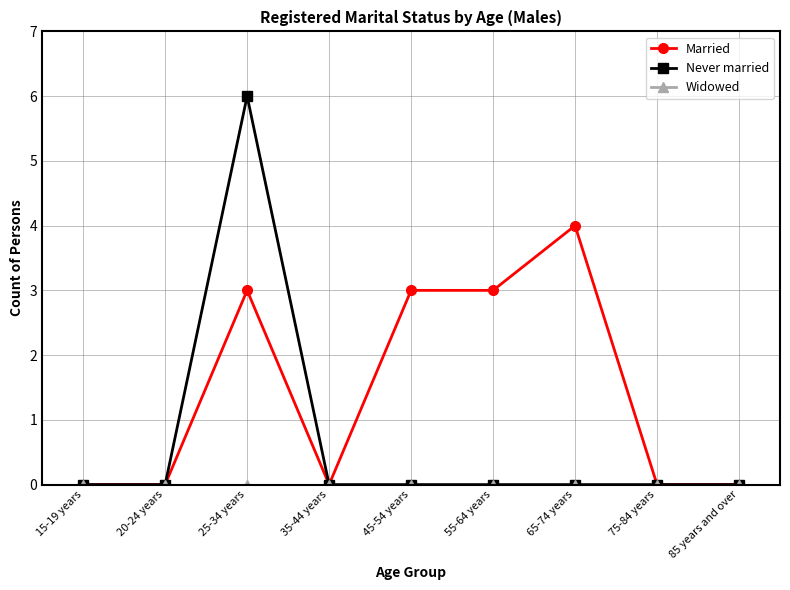

What is the highest value of the Married series?

4